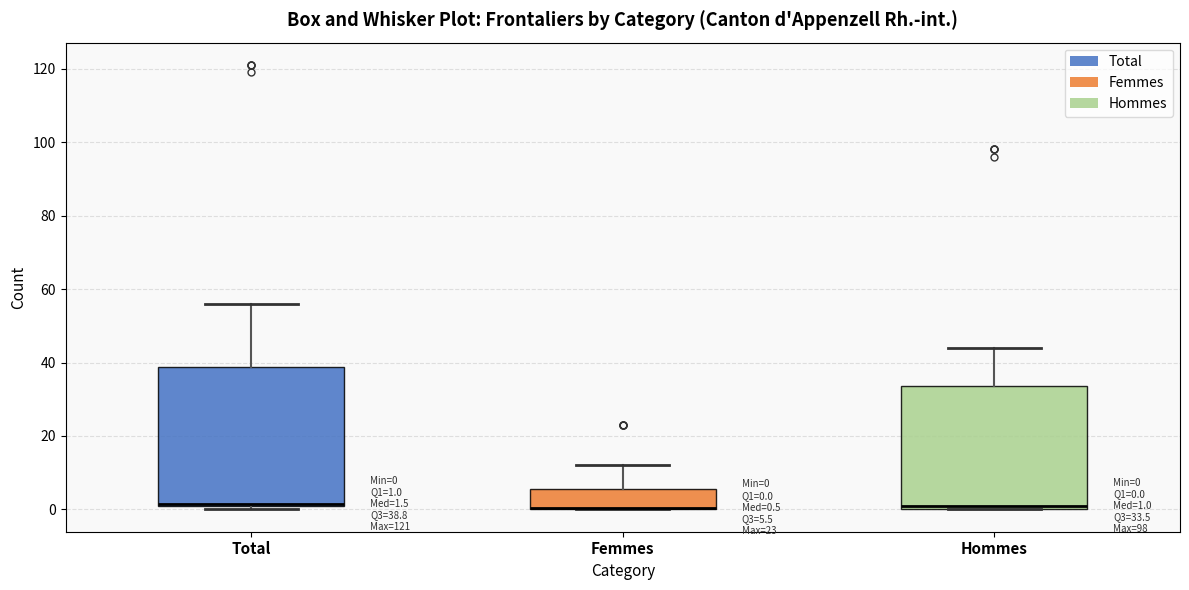

Comparing the boxes themselves (not the whiskers), which one is the tallest?

Total